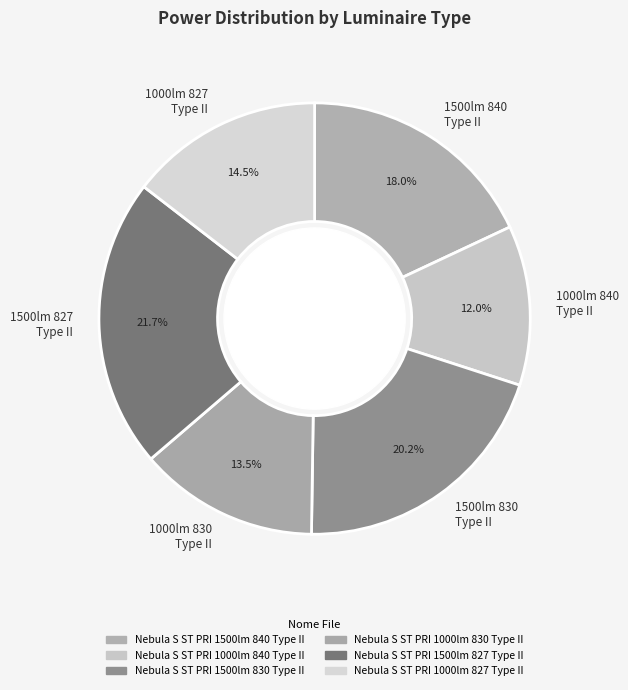

Rank the categories by value from highest to lowest.

1500lm 827 Type II, 1500lm 830 Type II, 1500lm 840 Type II, 1000lm 827 Type II, 1000lm 830 Type II, 1000lm 840 Type II